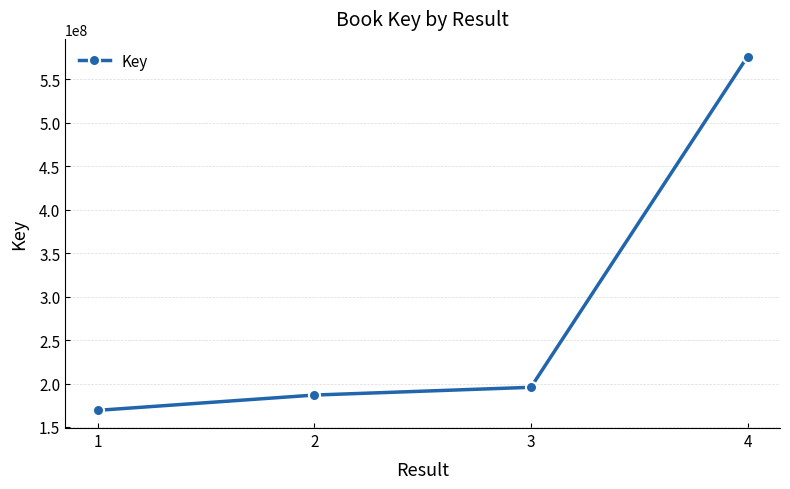

Is it true that the value at 2 is 186708842?

True